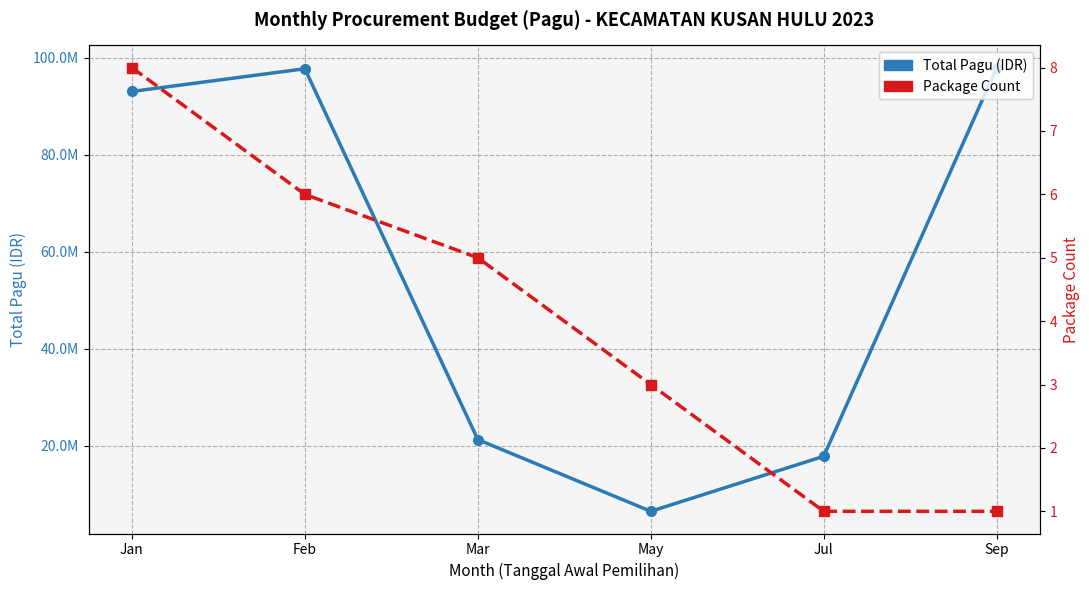

At which label is Total Pagu (IDR) closest to 52247000?

Mar